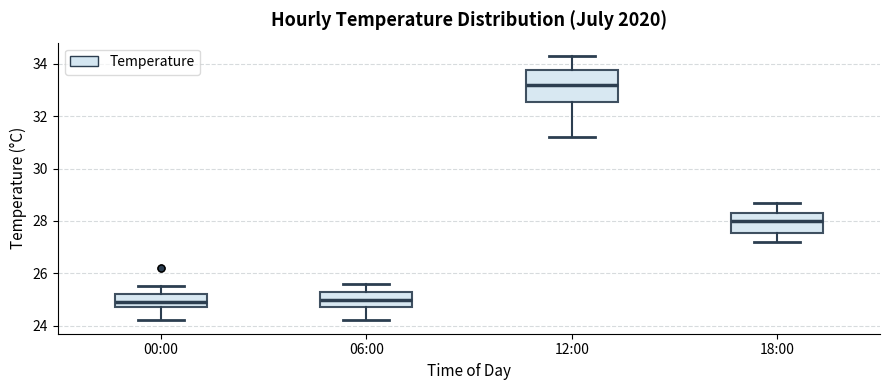

Reading left to right, read every box against the y-axis: the position of its median line, the range the box covers, and the ends of its whiskers. The values are not printed on the chart, so give them approximately, as read against the axis.

00:00: median 25.0, box 24.8 to 25.2, whiskers 24.2 to 25.6
06:00: median 25.0, box 24.8 to 25.4, whiskers 24.2 to 25.6
12:00: median 33.2, box 32.6 to 33.8, whiskers 31.2 to 34.4
18:00: median 28.0, box 27.6 to 28.4, whiskers 27.2 to 28.8